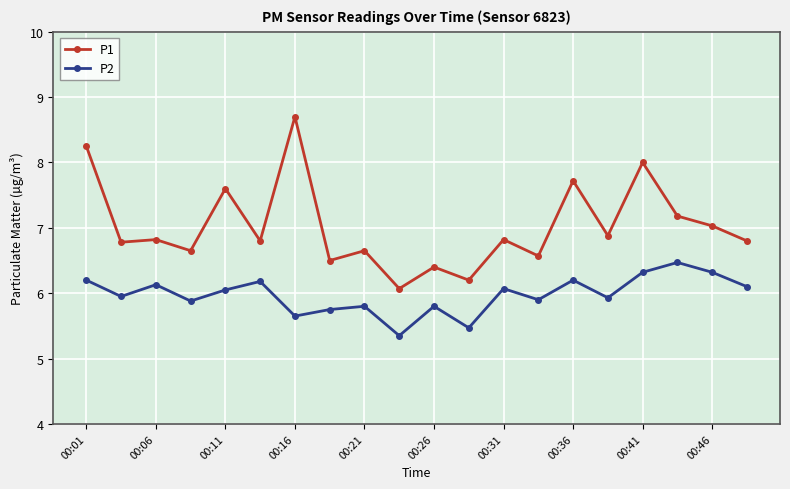

How many categories are shown in the chart?

20